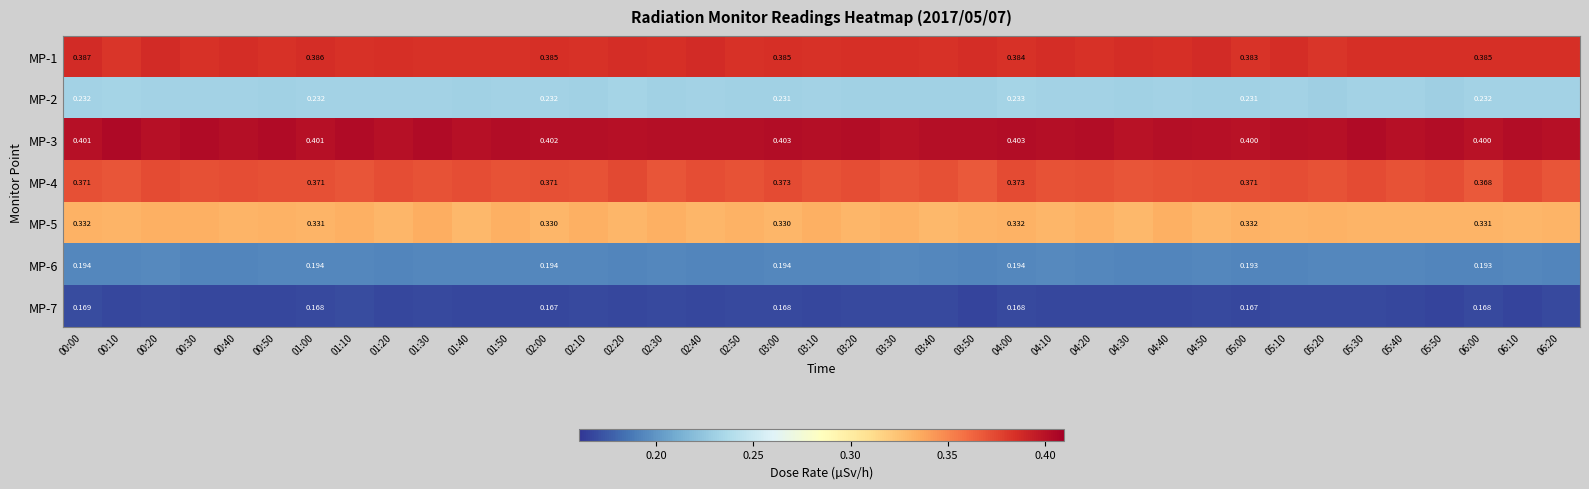

At how many categories does at least one series exceed 0?

39